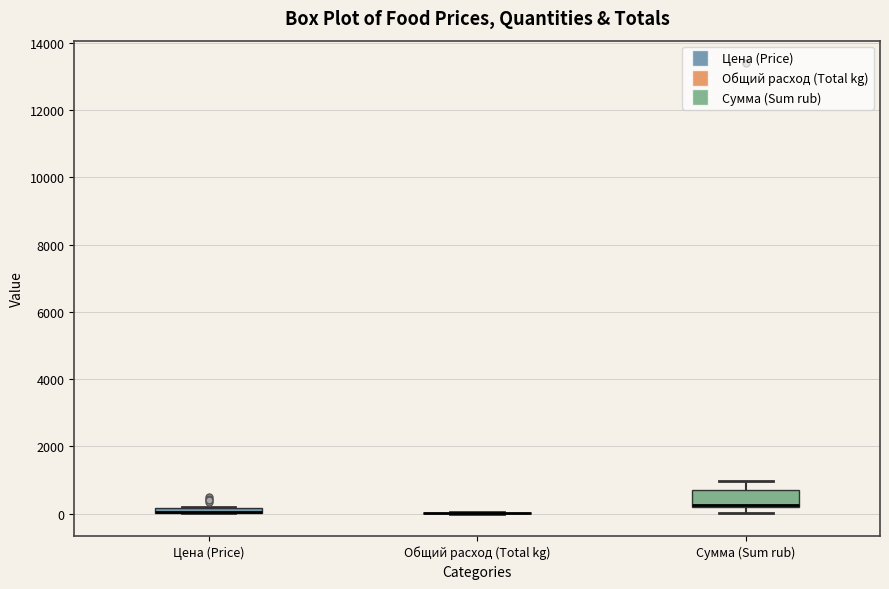

Which box is the tallest, from its lower edge to its upper edge?

Сумма (Sum rub)